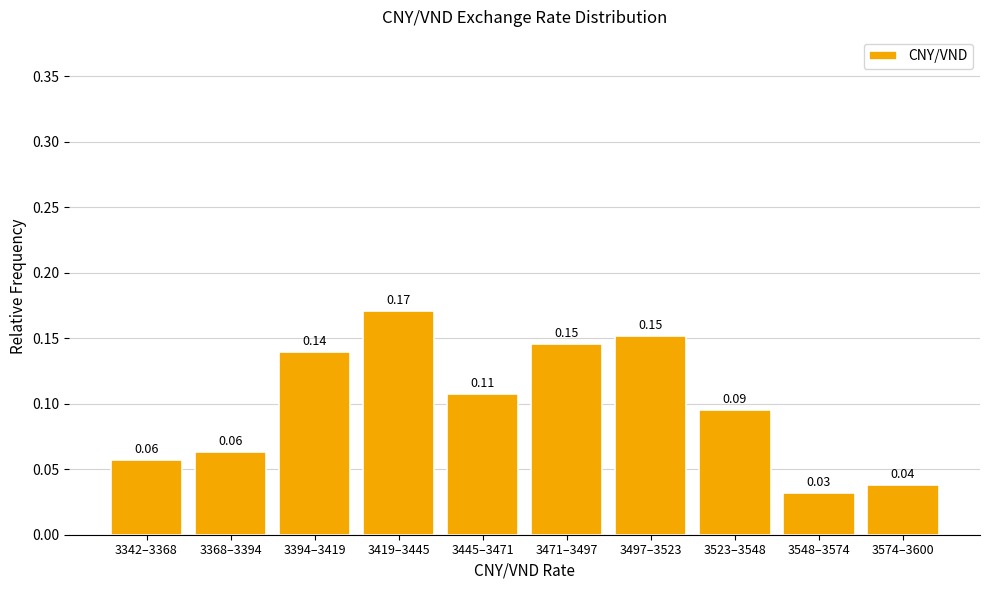

Between 3471–3497 and 3368–3394, which is larger?

3471–3497